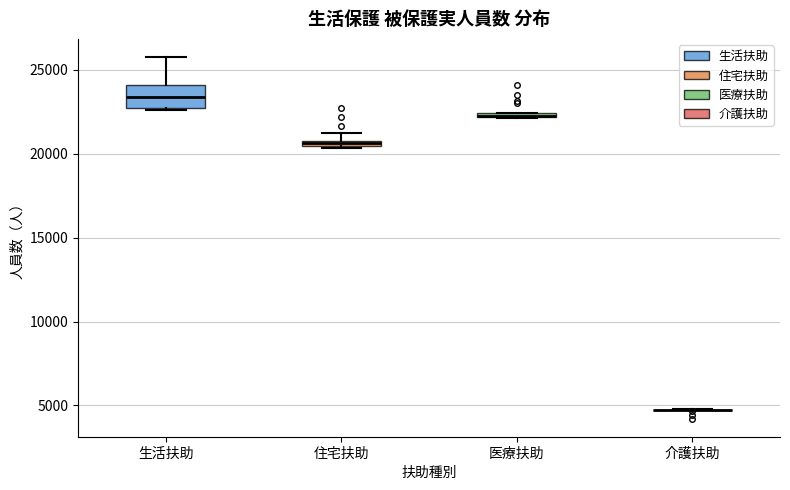

Where is the upper edge of the box for 生活扶助 on the y-axis? The values are not printed on the chart, so give them approximately, as read against the axis.

24000